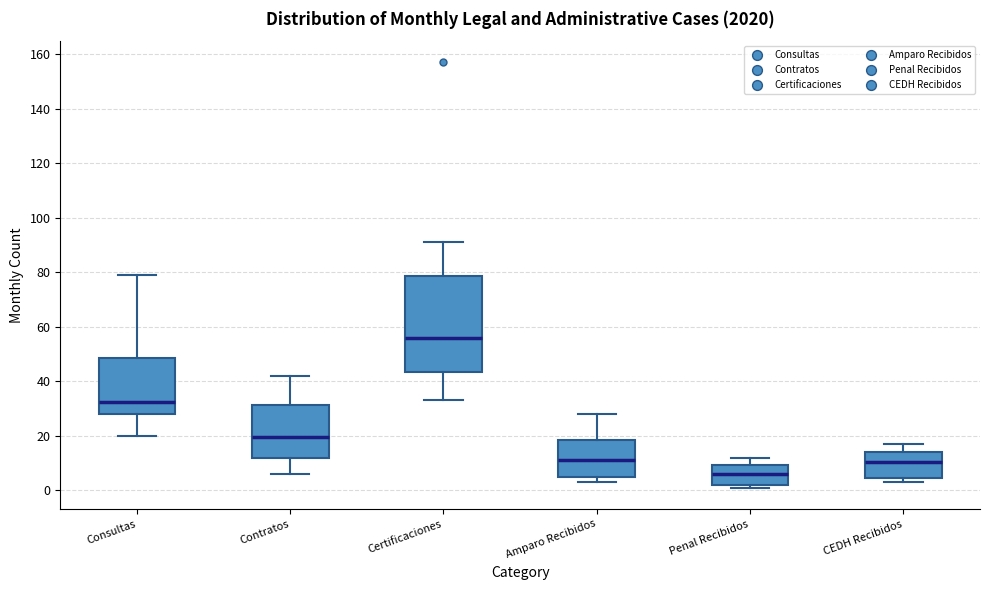

Where is the upper edge of the box for Amparo Recibidos on the y-axis? The values are not printed on the chart, so give them approximately, as read against the axis.

18